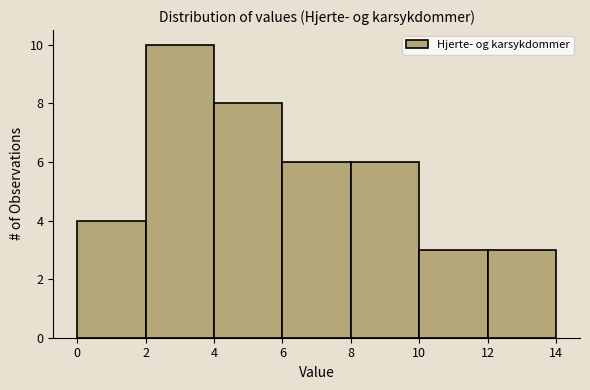

Reading left to right, transcribe this chart: for each bar, give the range it covers on the x-axis and its height. The values are not printed on the chart, so give them approximately, as read against the axis.

0 to 2: 4
2 to 4: 10
4 to 6: 8
6 to 8: 6
8 to 10: 6
10 to 12: 3
12 to 14: 3